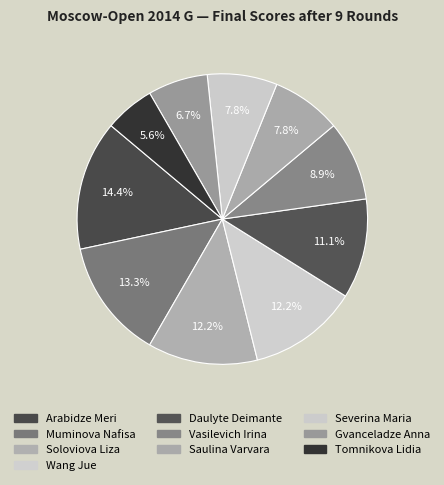

To the nearest percent, what is the average slice percentage?

10%